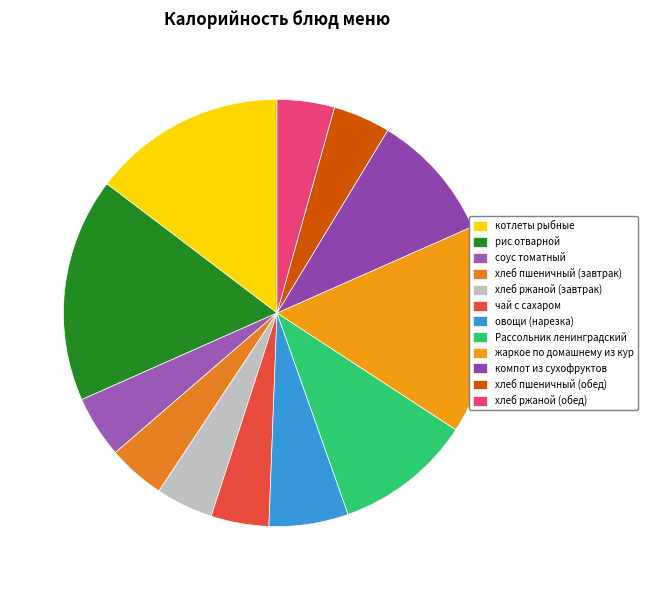

The компот из сухофруктов slice represents 10% of the pie. True or false?

True